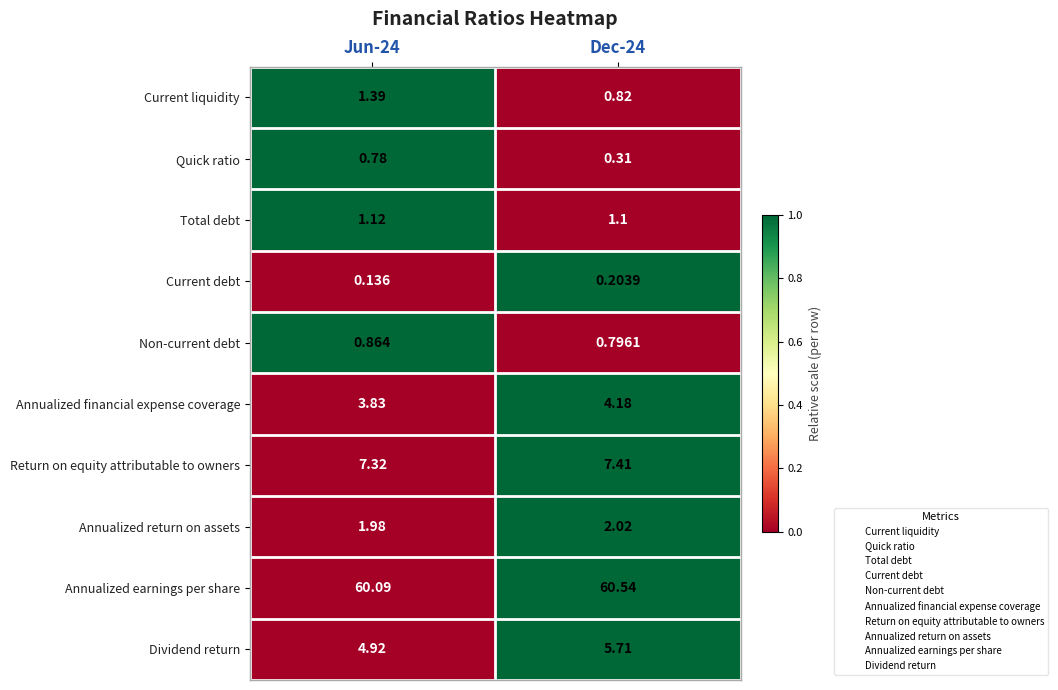

How many categories are shown in the chart?

2